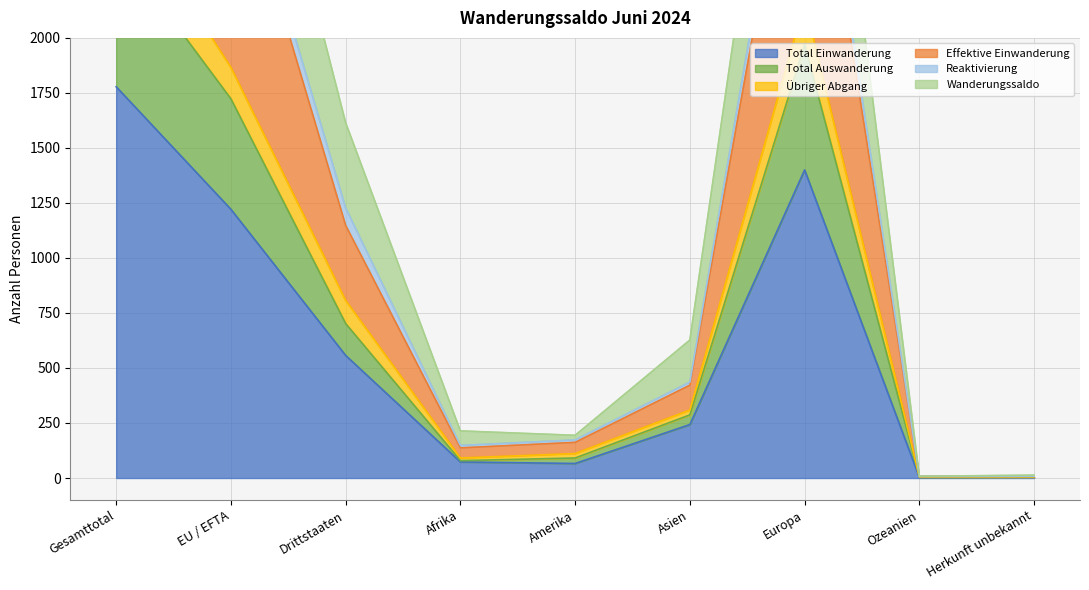

Where is the first local maximum for Effektive Einwanderung?

Europa